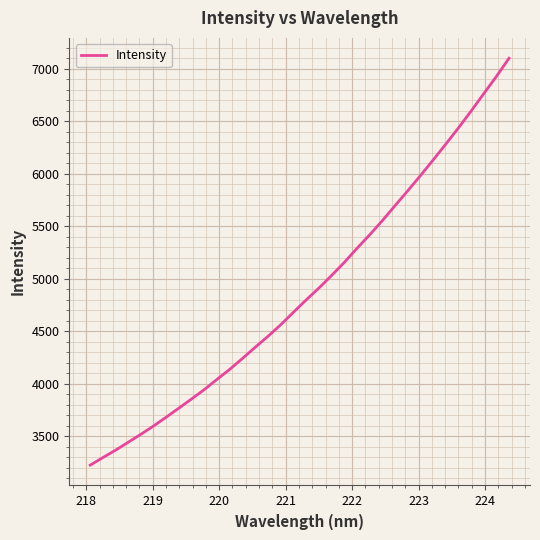

What is the difference between the maximum and second lowest values?

3804.1